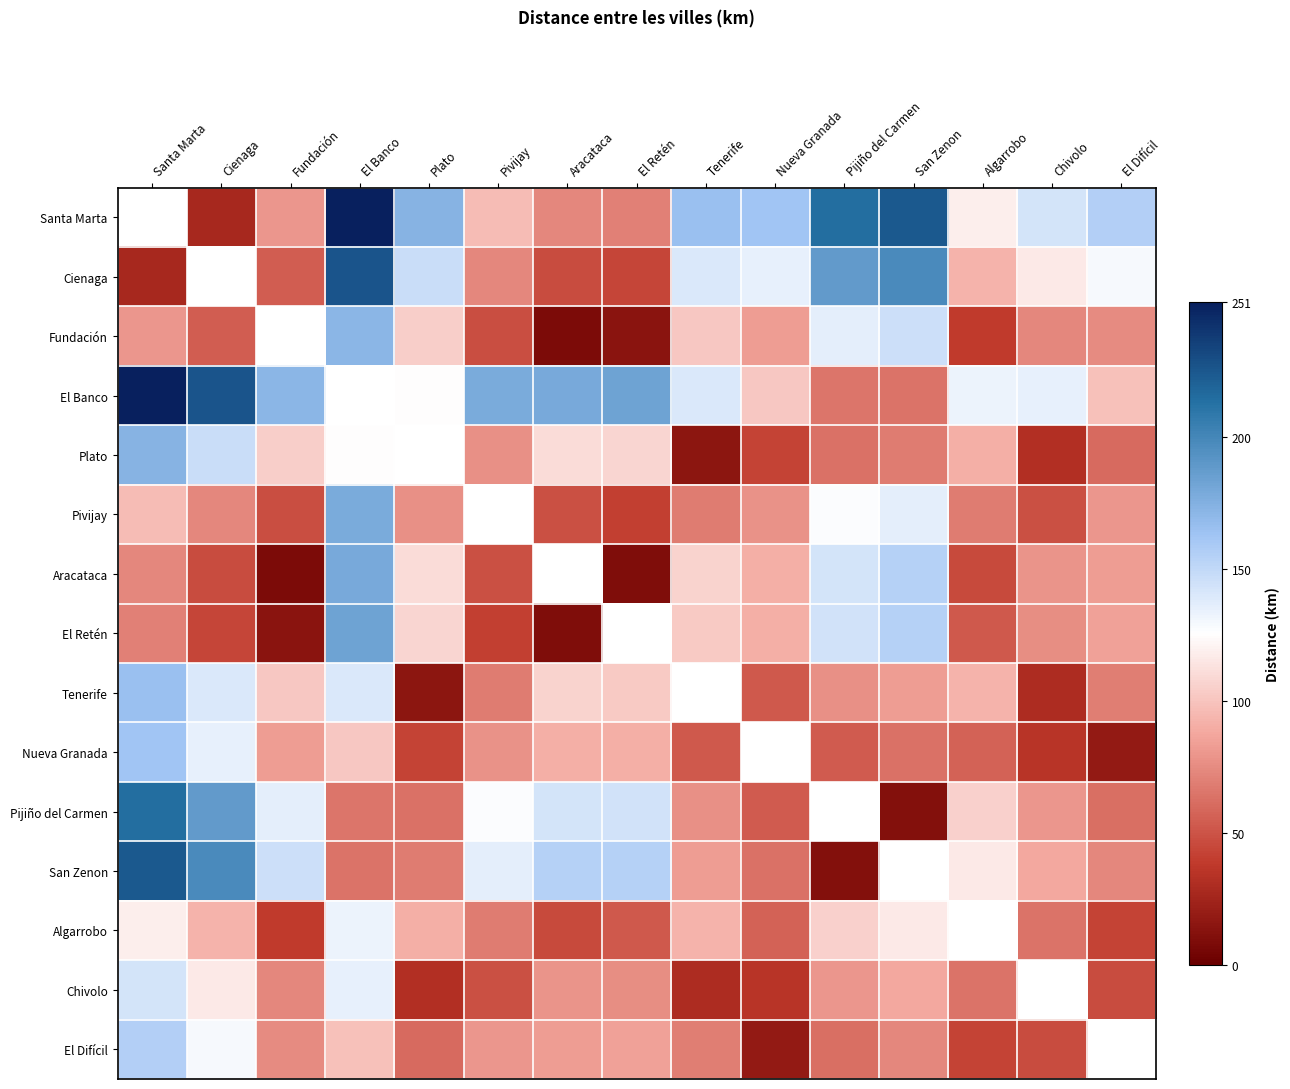

How many values in El Banco are above zero?

14